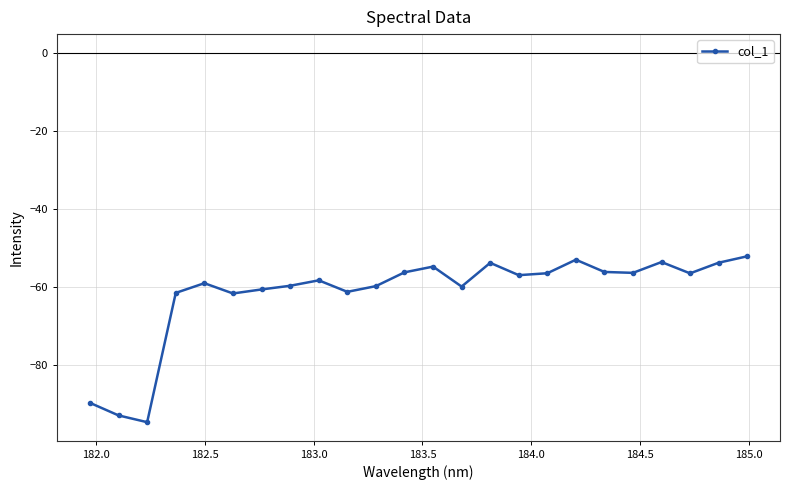

What is the difference between the maximum and minimum values?

42.5